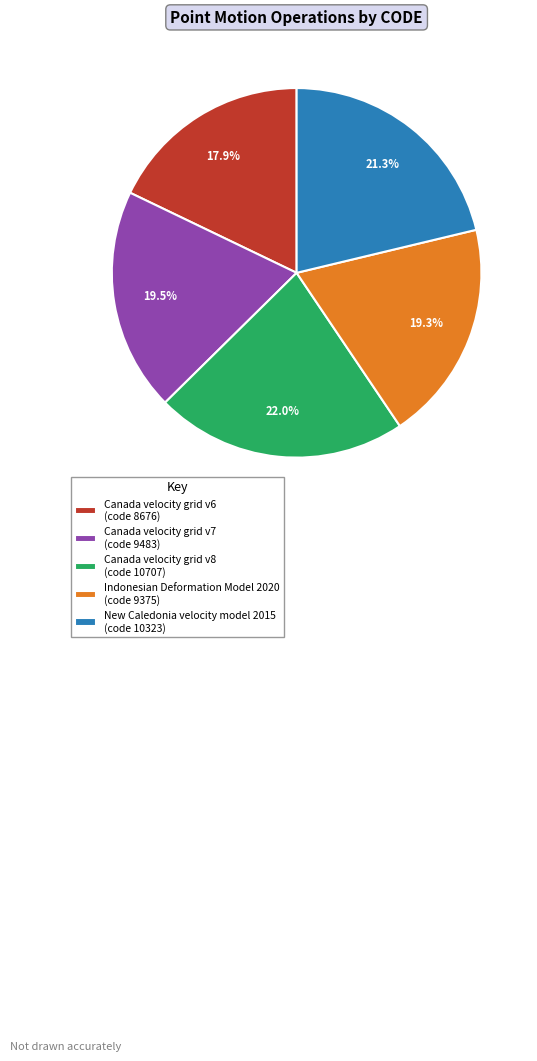

Which has a higher value, Canada velocity grid v6 or Indonesian Deformation Model 2020?

Indonesian Deformation Model 2020